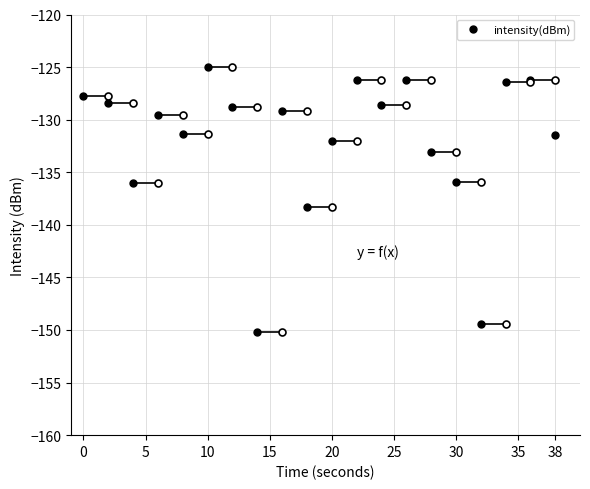

What is the maximum value for intensity(dBm)?

-125.0